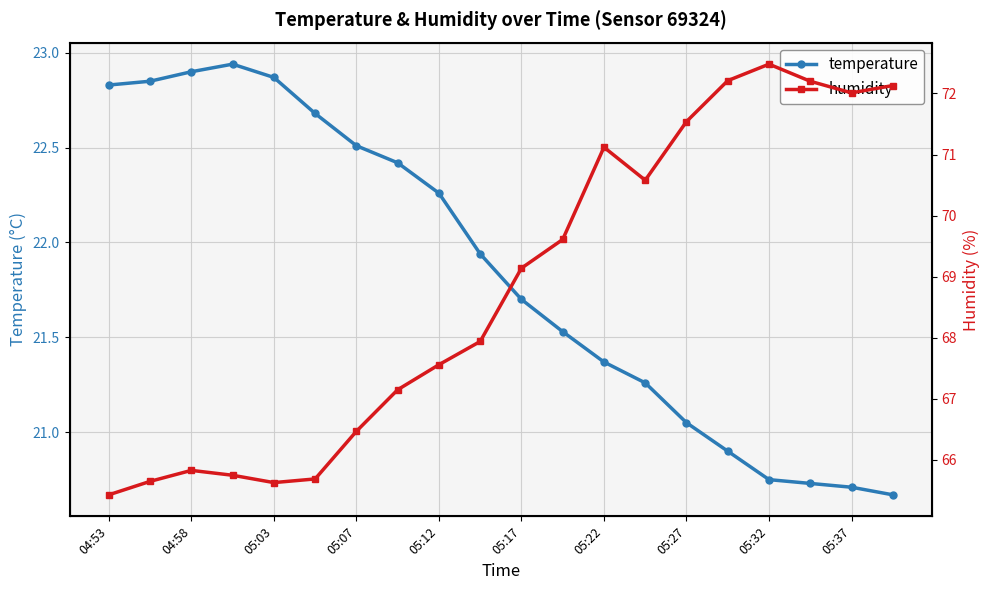

The value of temperature at 05:07 is 34.9. True or false?

False